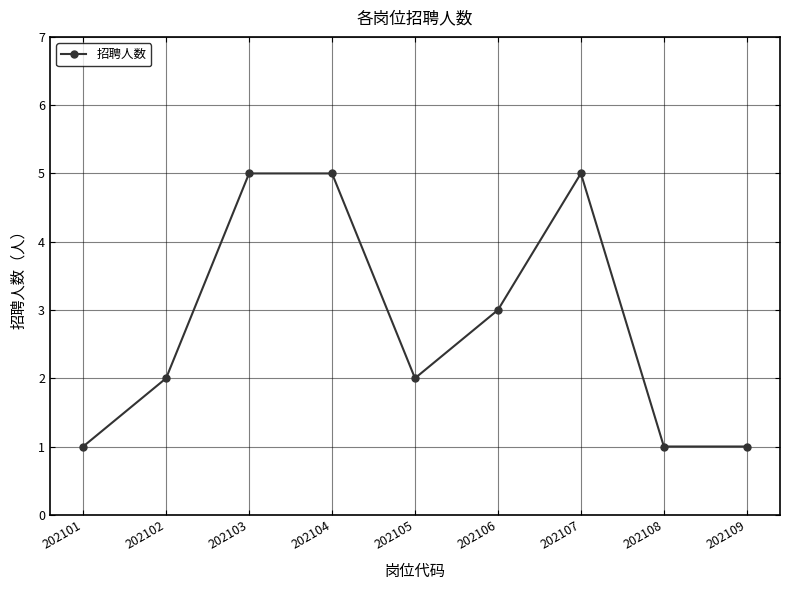

What is the sum of all values?

25